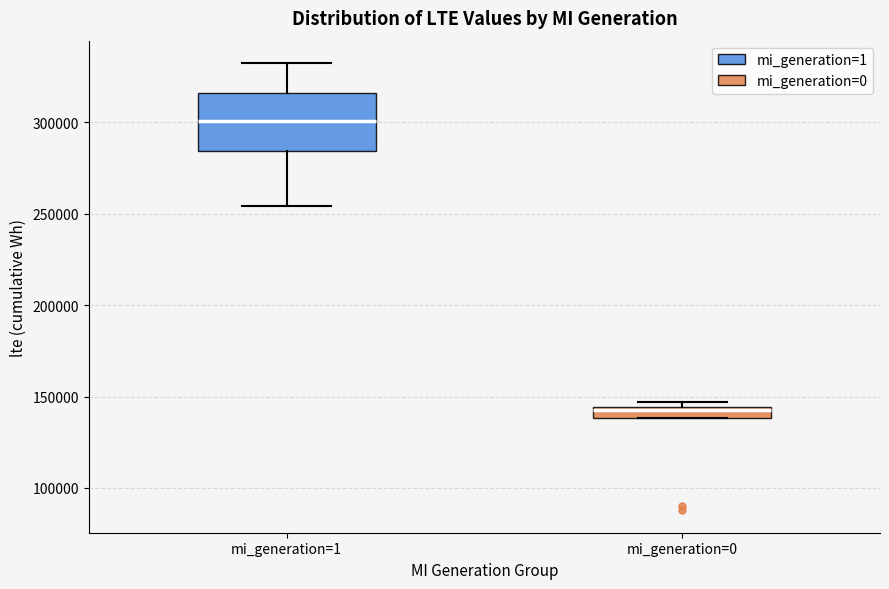

Where is the upper edge of the box for mi_generation=0 on the y-axis? The values are not printed on the chart, so give them approximately, as read against the axis.

145000